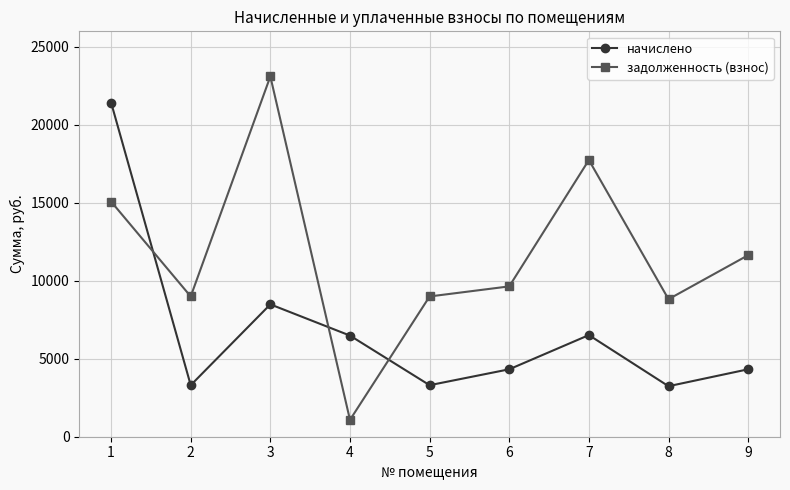

What is the average value of the начислено series?

6825.5